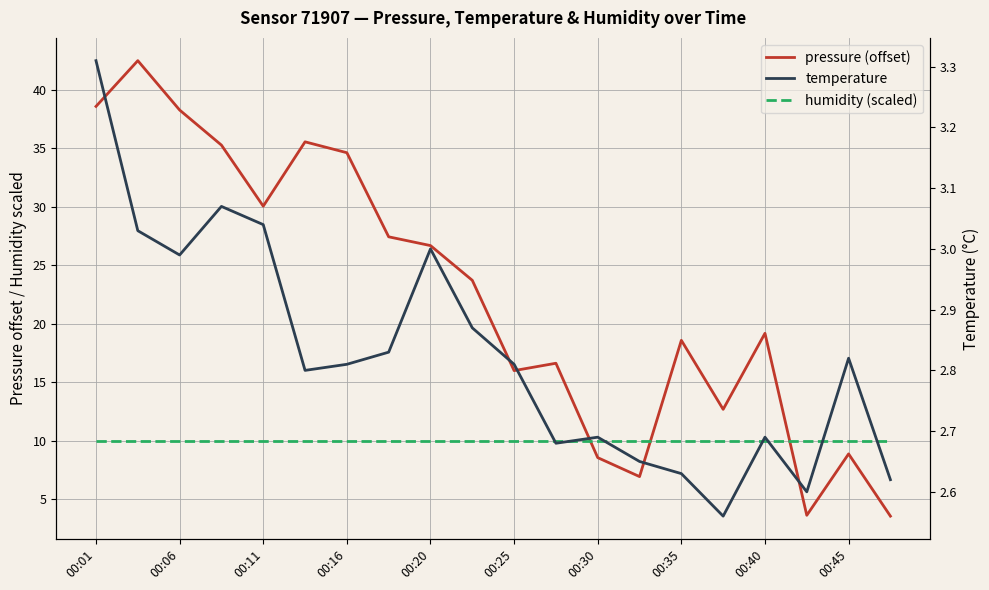

Is the value of humidity (scaled) at 00:11 greater than the value of temperature at 00:25?

Yes